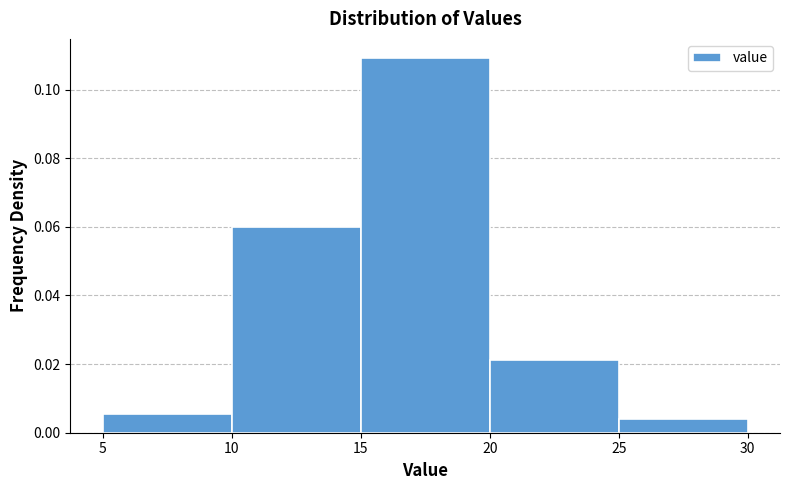

Reading left to right, list every bar in this chart as the range it spans on the x-axis followed by its height. The values are not printed on the chart, so give them approximately, as read against the axis.

5 to 10: 0.006
10 to 15: 0.060
15 to 20: 0.110
20 to 25: 0.022
25 to 30: 0.004